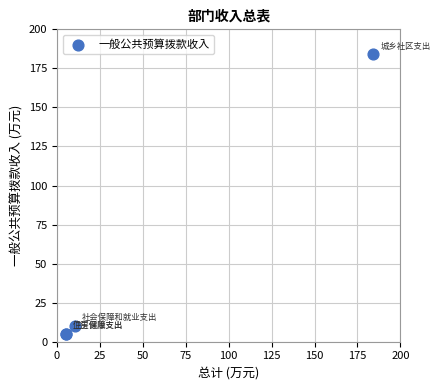

What Y value in the scatter plot is closest to 94?

10.2